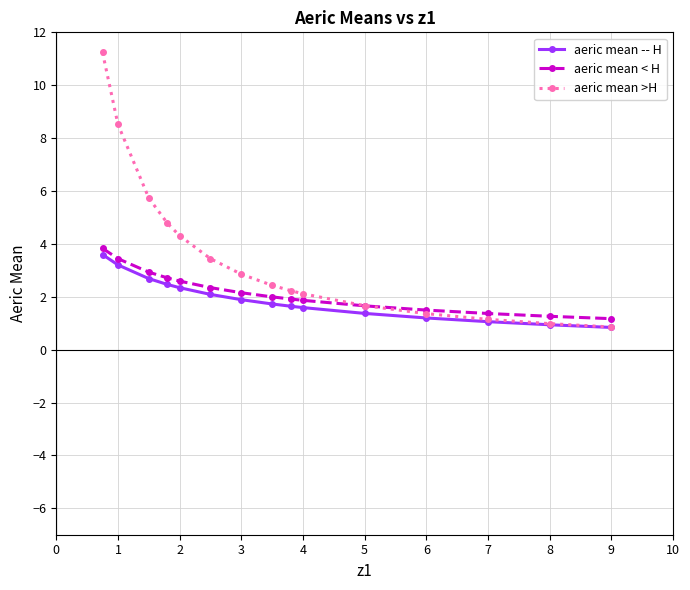

What is the lowest value of the aeric mean >H series?

0.9